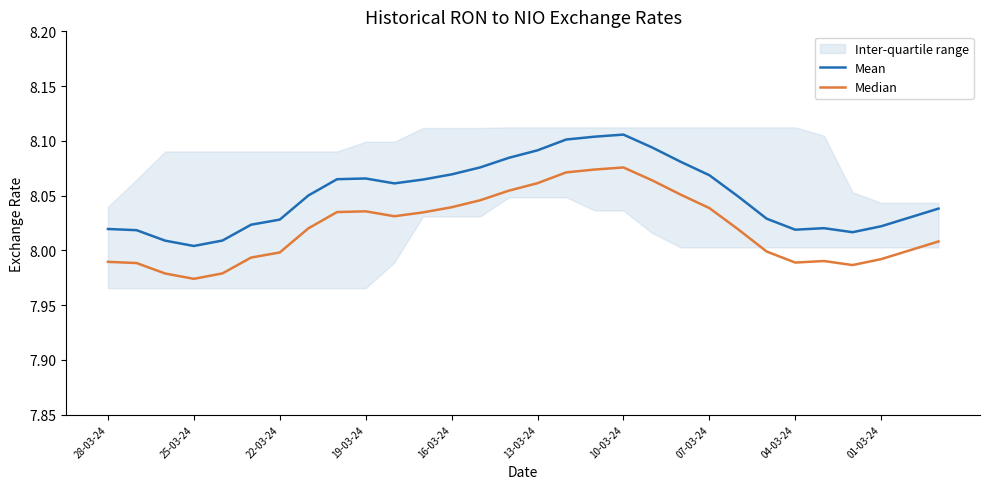

True or false: Mean and Median cross at least once.

False